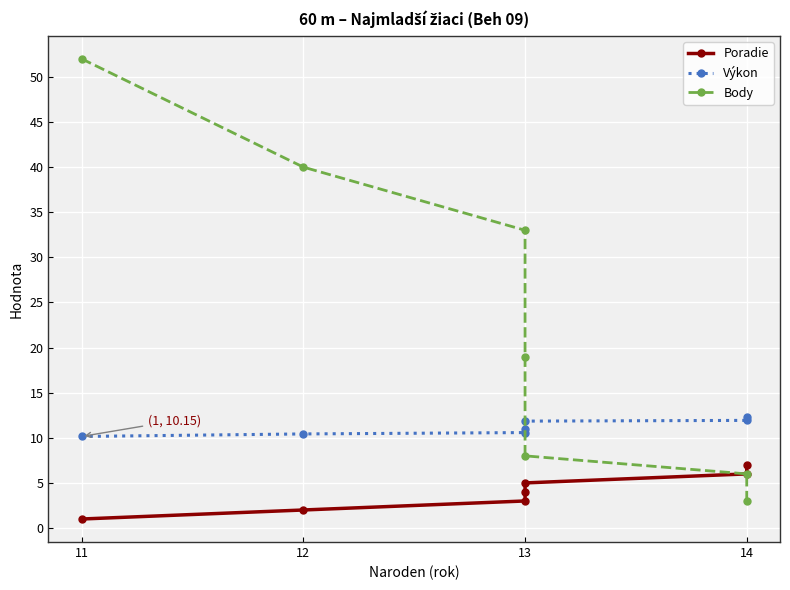

How many lines are shown in the chart?

3